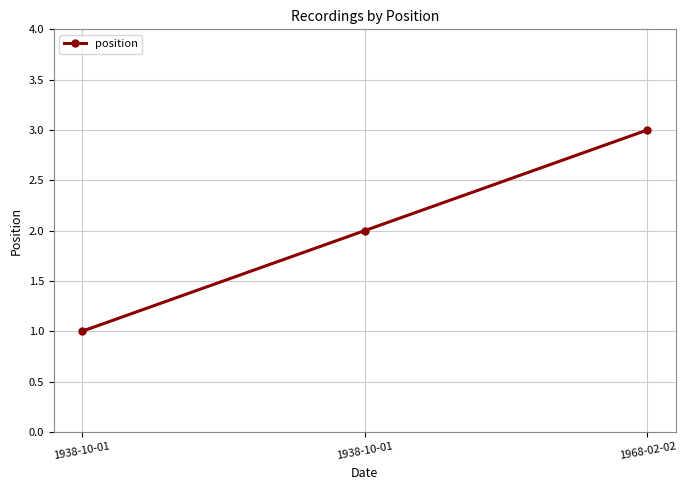

Reading right to left, extract all data points from this chart.

3	2	1